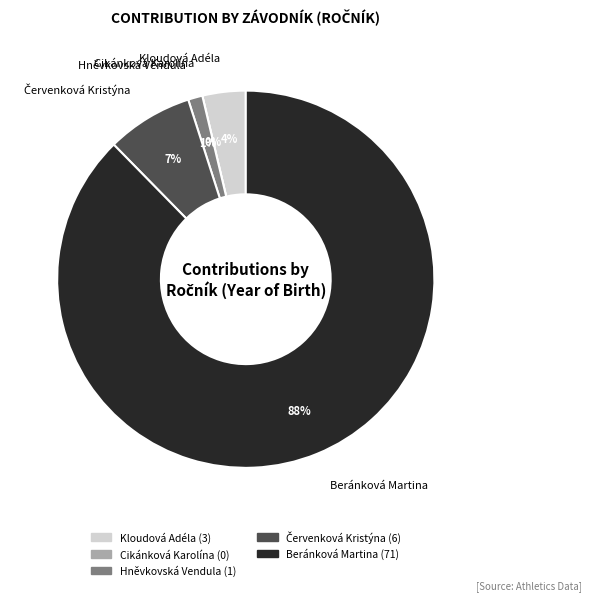

To the nearest percent, what is the combined percentage of Hněvkovská Vendula and Červenková Kristýna?

9%